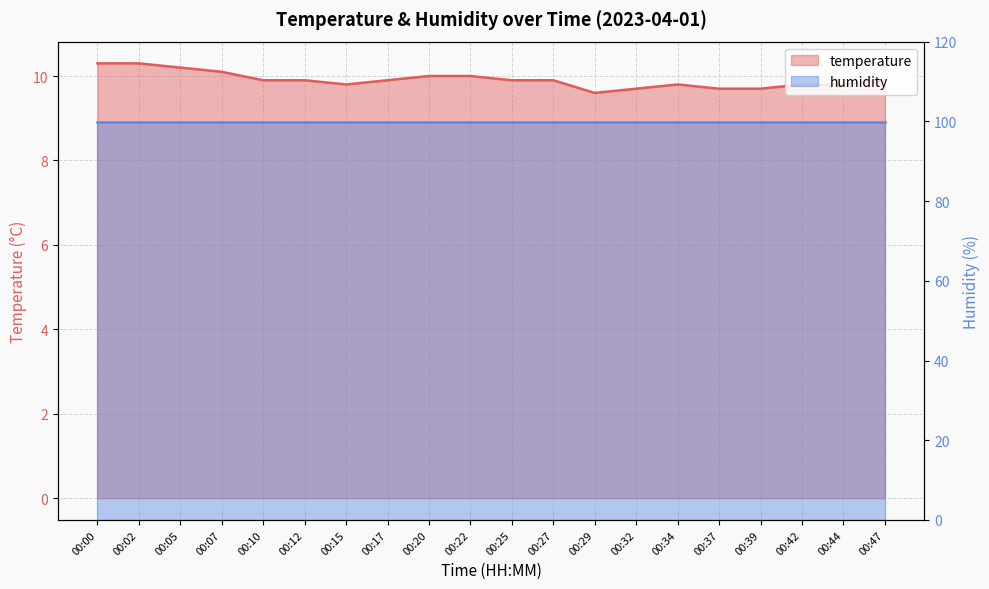

Approximately how many times larger is the value at 00:27 compared to 00:07?

1.0